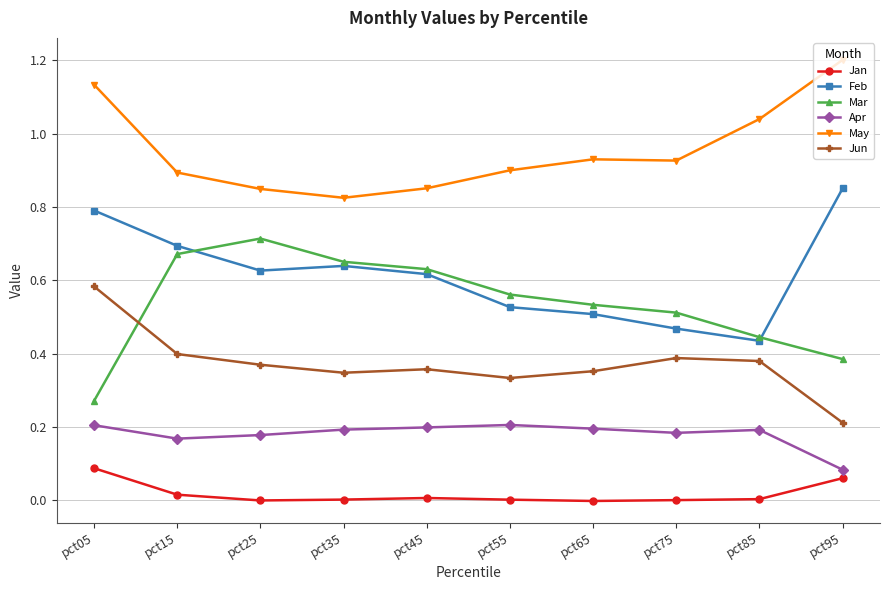

What is the greatest value displayed?

1.2